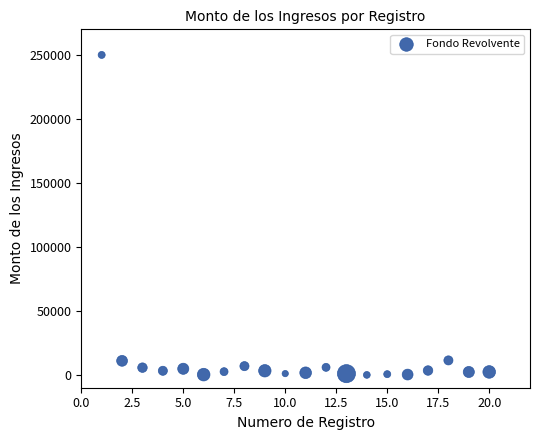

What is the range of Y values (max minus min)?

249982.0